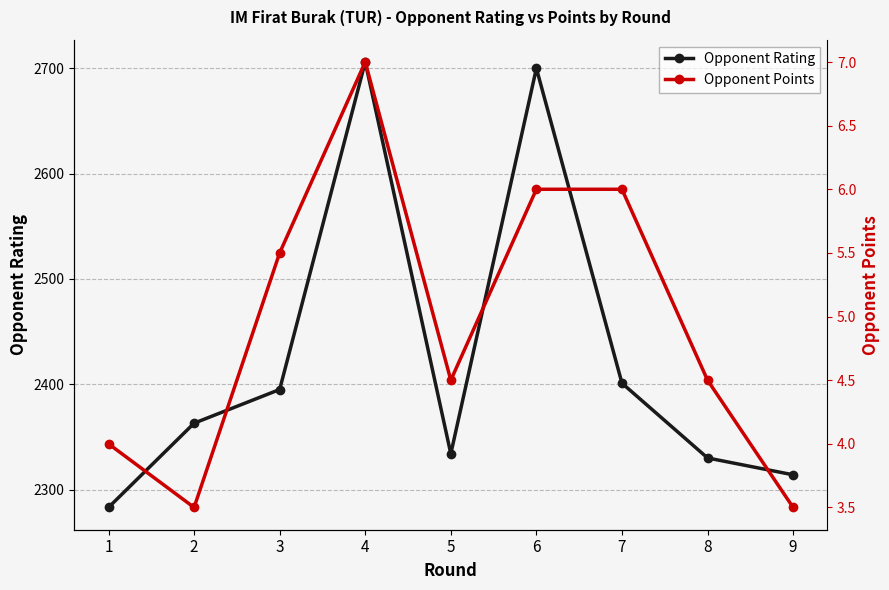

The value of Opponent Rating at 4 is 1435.3. True or false?

False